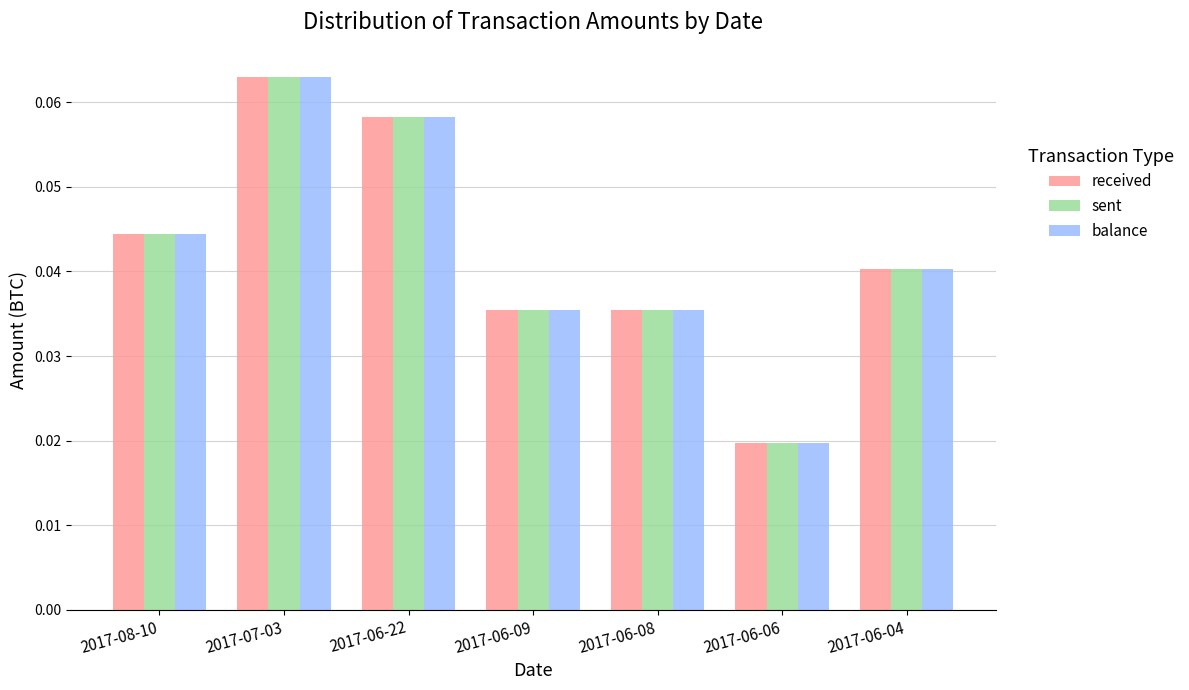

At which label does balance reach its minimum?

2017-06-06